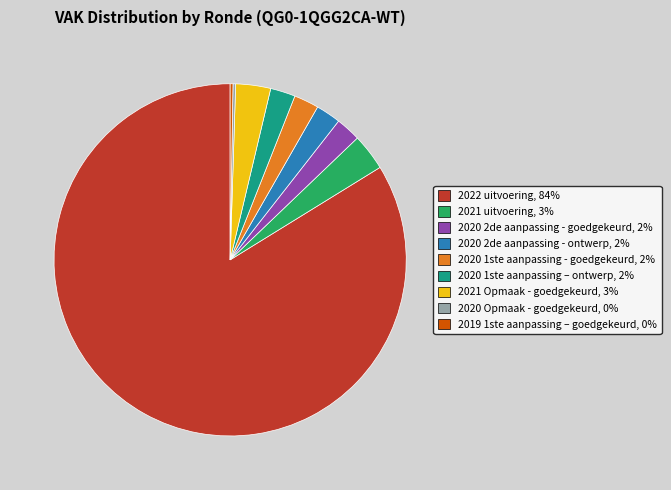

True or false: 2020 1ste aanpassing – ontwerp accounts for 2% of the total.

True